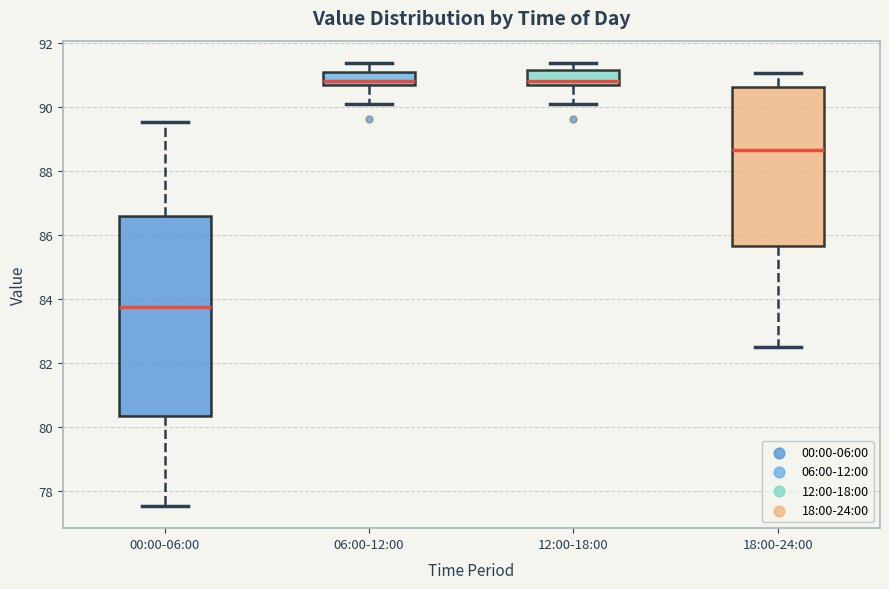

Comparing the boxes themselves (not the whiskers), which one is the tallest?

00:00-06:00